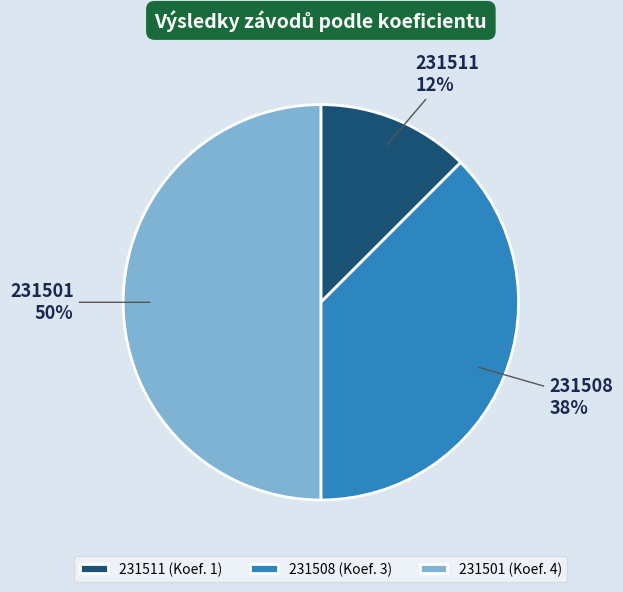

Between 231511 and 231501, which is larger?

231501